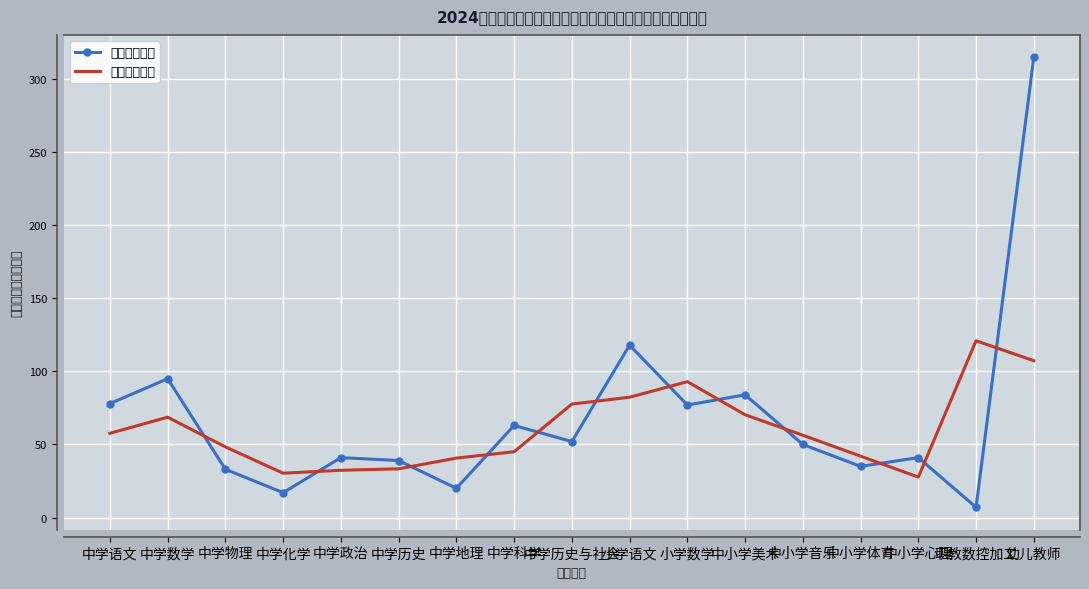

What is the difference between the highest and lowest values at 中小学美术?

13.7